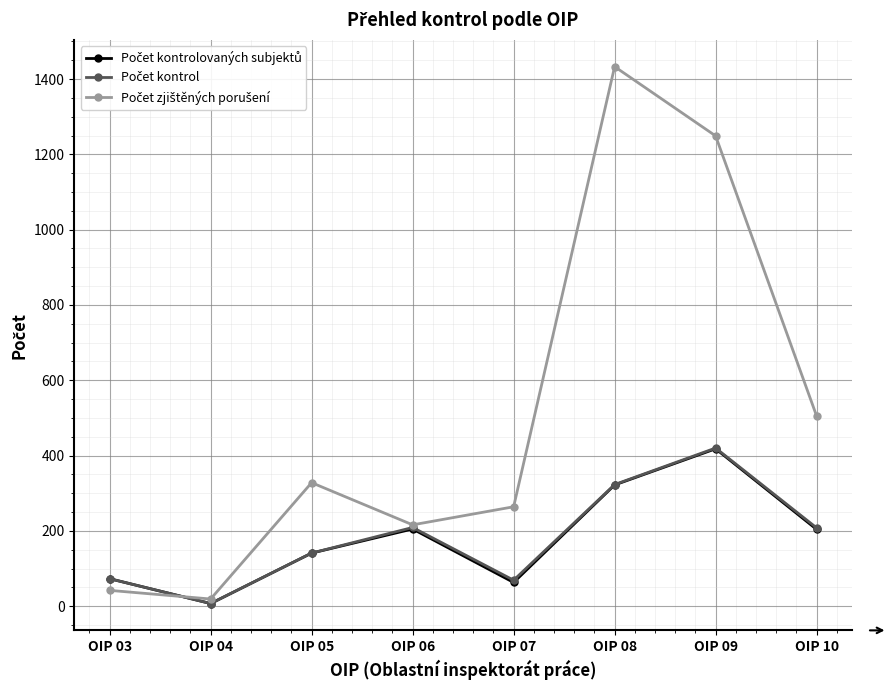

At which category does the chart reach its minimum across all series?

OIP 04